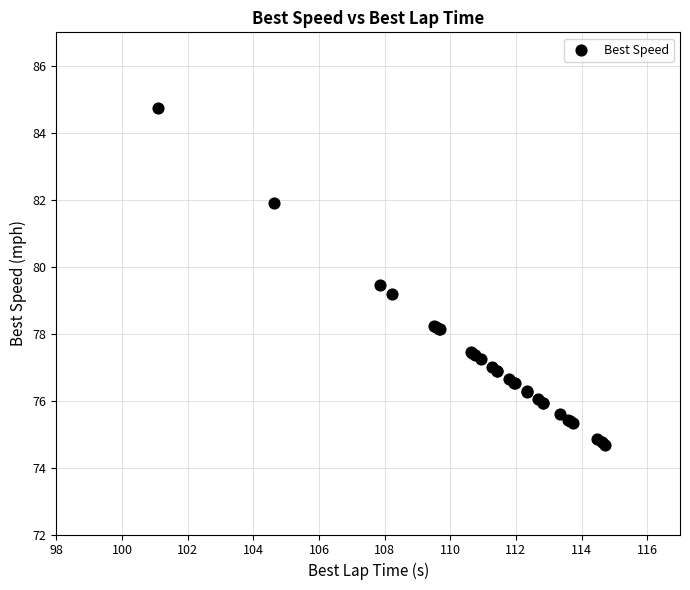

What Y value in the scatter plot is closest to 79?

79.2